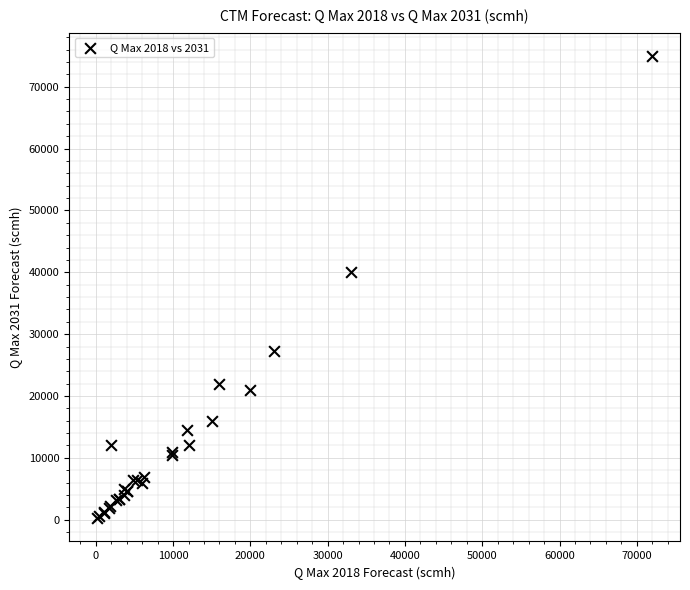

What Y value in the scatter plot is closest to 37610?

40000